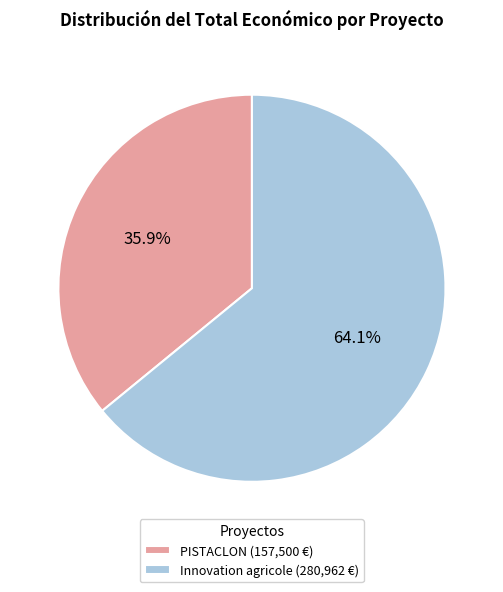

What percentage is NOT represented by Innovation agricole (280,962 €)?

35.9%